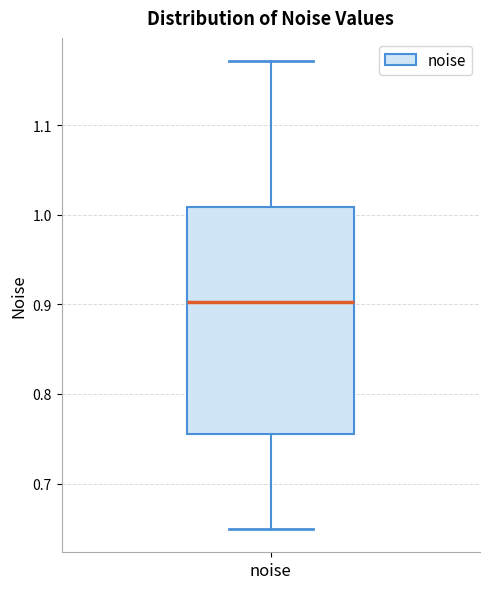

Transcribe this box plot: give where the median line is, the range the box spans, and where the two whiskers end, as read against the y-axis. The values are not printed on the chart, so give them approximately, as read against the axis.

median 0.90, box 0.76 to 1.01, whiskers 0.65 to 1.17